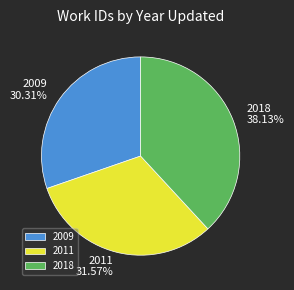

To the nearest percent, what percentage of the pie is 2018?

38%